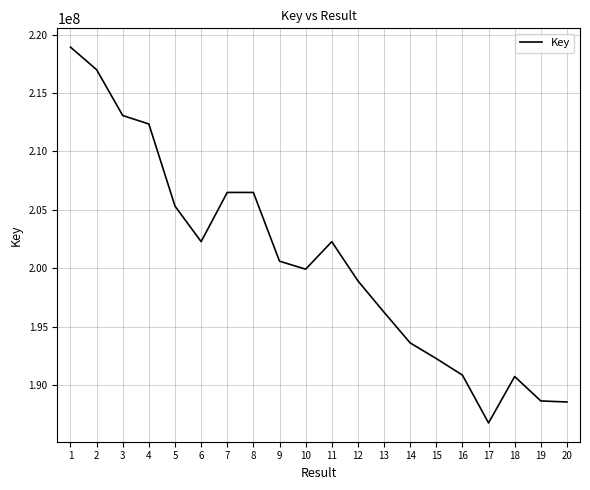

What is the difference between the maximum and minimum values?

32151095